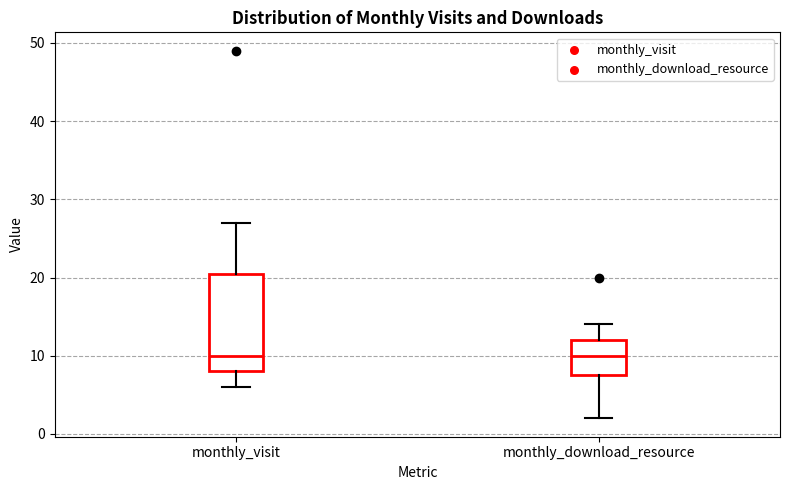

Where does the lower whisker of the box for monthly_download_resource end on the y-axis? The values are not printed on the chart, so give them approximately, as read against the axis.

2